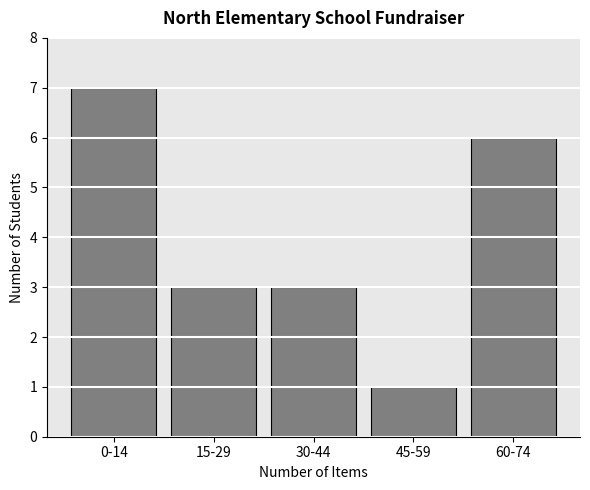

Reading right to left, what are all the values shown in this chart?

60-74=6	45-59=1	30-44=3	15-29=3	0-14=7